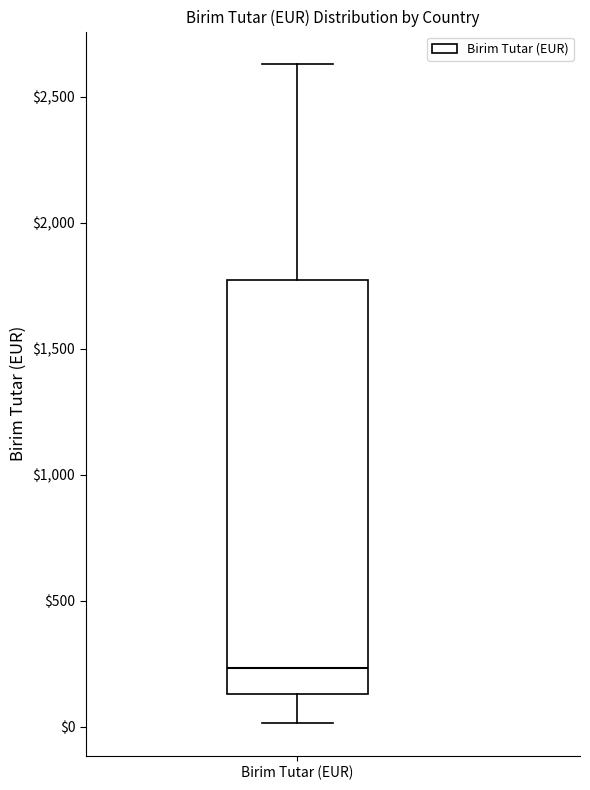

Where is the upper edge of the box for Birim Tutar (EUR) on the y-axis? The values are not printed on the chart, so give them approximately, as read against the axis.

1750